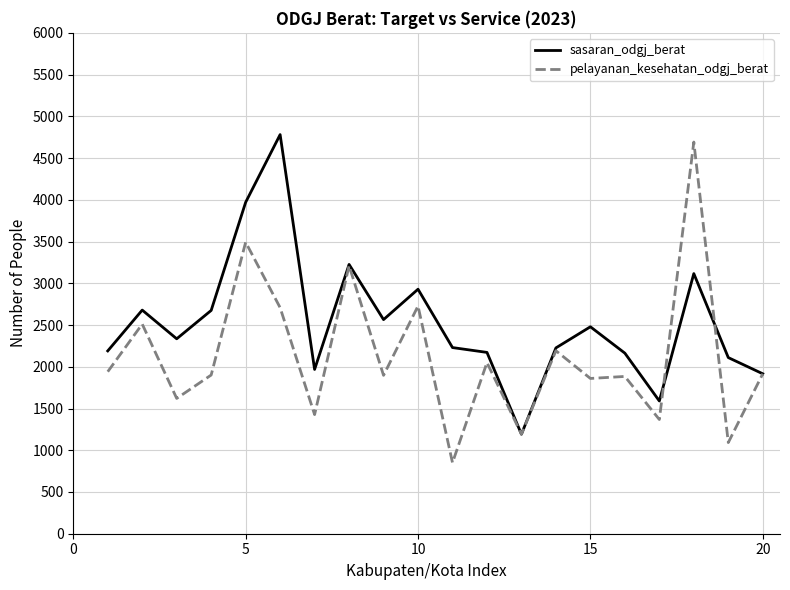

What is the minimum value shown in the chart?

851